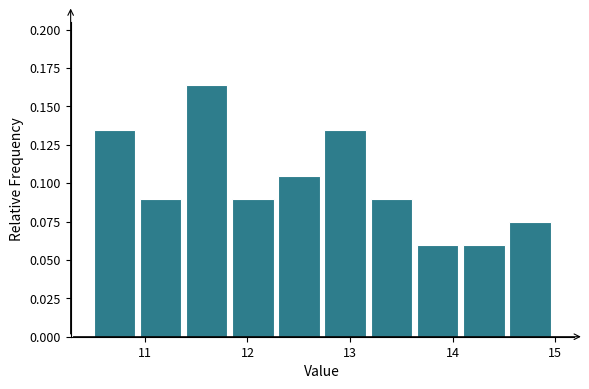

Reading left to right, list every bar in this chart as the range it spans on the x-axis followed by its height. Neither the bar edges nor the heights are printed on the chart, so give them approximately, as read against the axes.

10.50 to 10.95: 0.135
10.95 to 11.40: 0.090
11.40 to 11.85: 0.165
11.85 to 12.30: 0.090
12.30 to 12.75: 0.105
12.75 to 13.20: 0.135
13.20 to 13.65: 0.090
13.65 to 14.10: 0.060
14.10 to 14.55: 0.060
14.55 to 15.00: 0.075